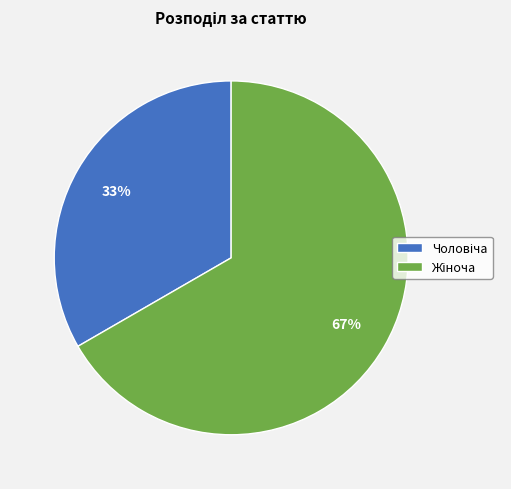

Does any single category account for the majority?

Yes